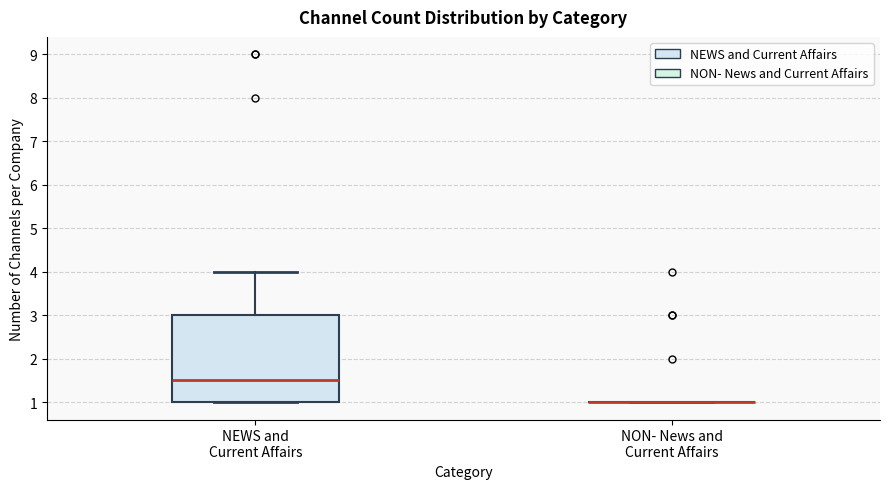

Reading left to right, transcribe this box plot: for each box, give where its median line is, the range the box spans, and where its two whiskers end, as read against the y-axis. The values are not printed on the chart, so give them approximately, as read against the axis.

NEWS and Current Affairs: median 1.5, box 1.0 to 3.0, whiskers 1.0 to 4.0
NON- News and Current Affairs: box collapsed to a line at 1.0, whiskers 1.0 to 1.0